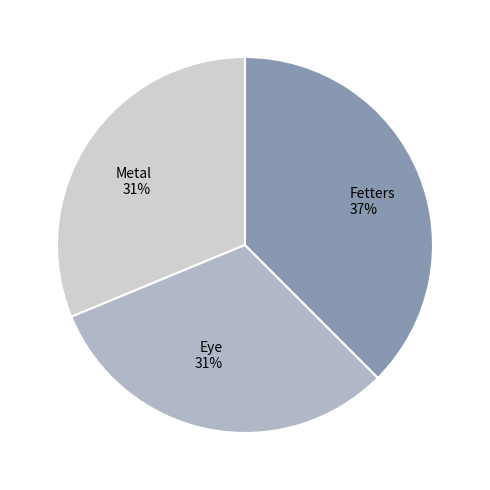

To the nearest percent, what is the combined percentage of Fetters and Metal?

69%